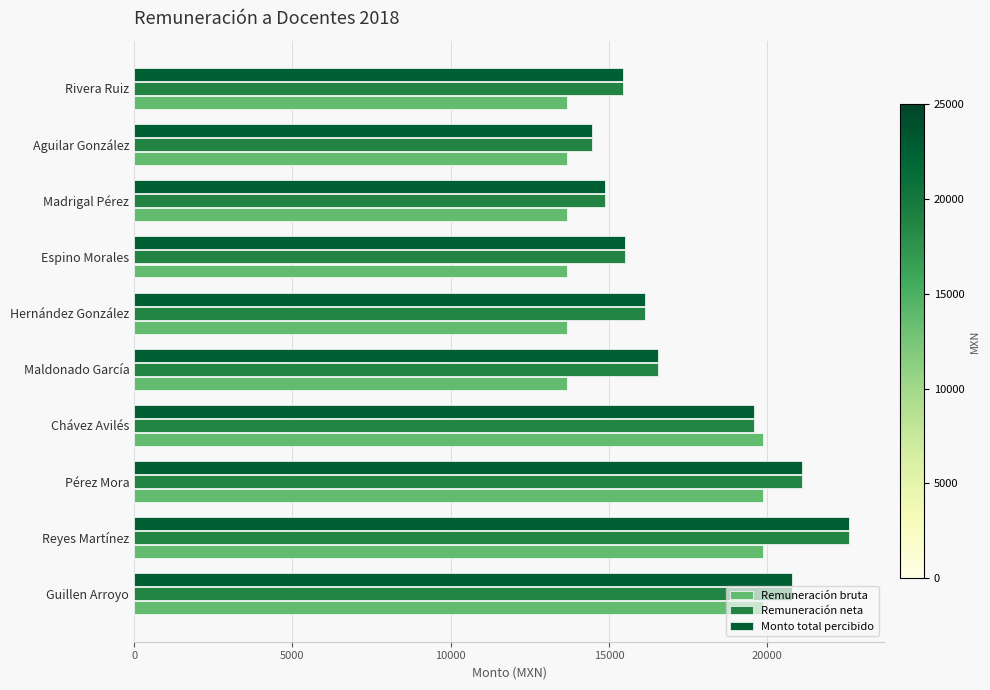

What are all the series names shown in the legend?

Remuneración bruta, Remuneración neta, Monto total percibido